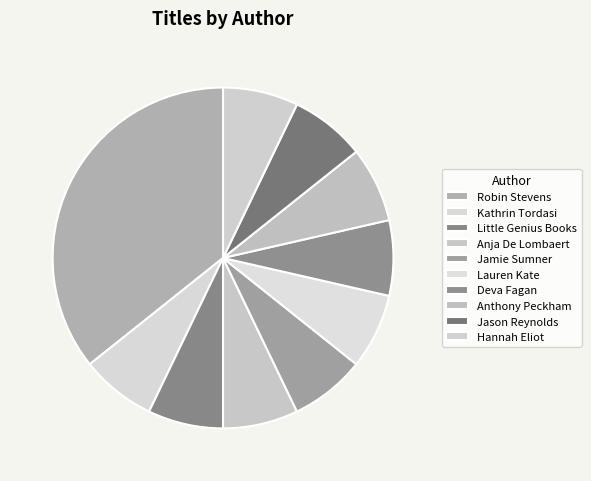

How many slices are in this pie chart?

10